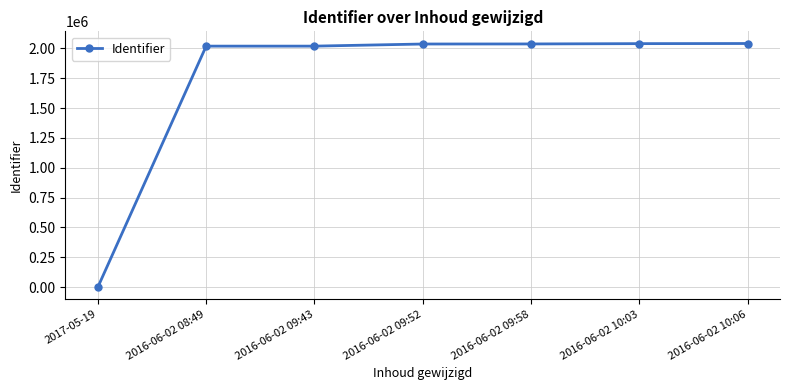

What is the greatest value displayed?

2041715